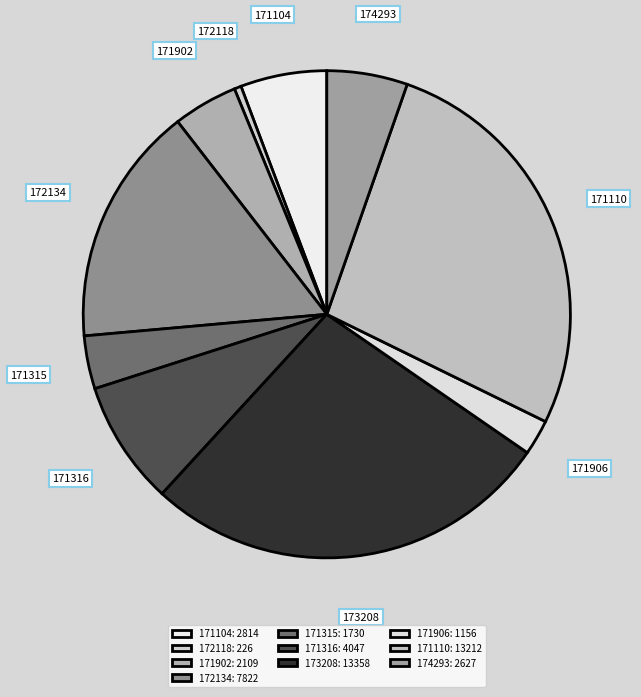

Does 172134 represent more than half of the total?

No